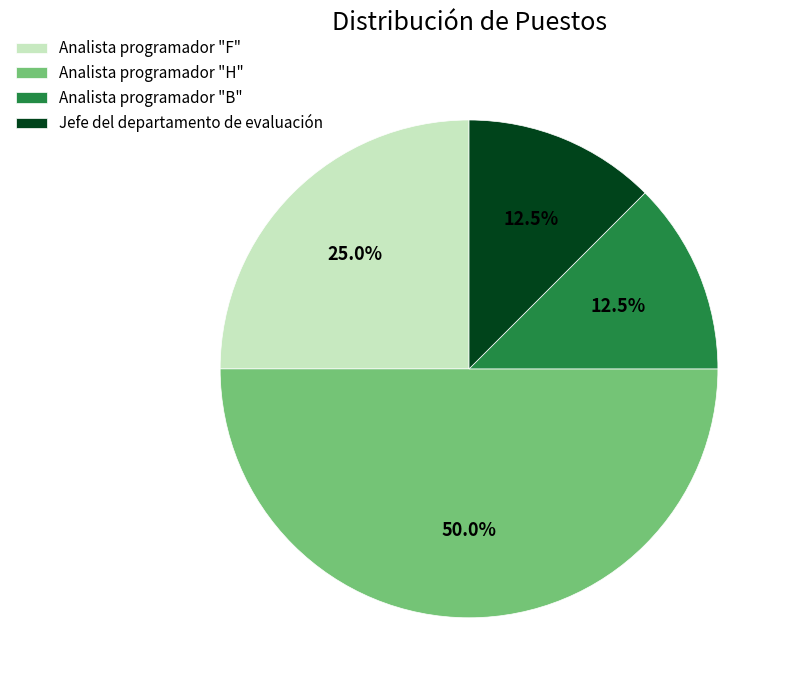

Count the number of slices in the pie.

4